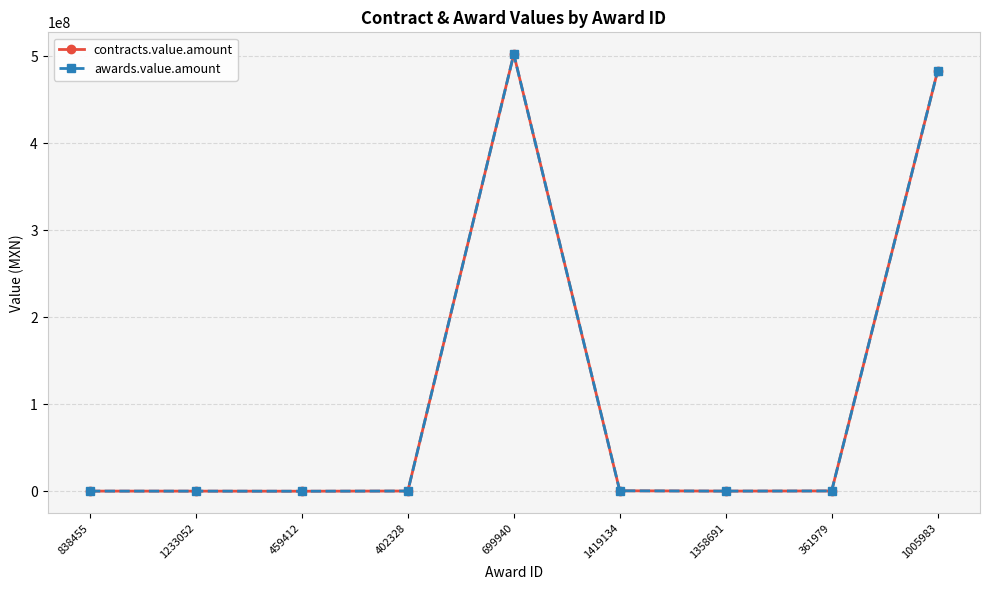

Reading left to right, list all the values displayed in this chart.

contracts.value.amount: 187500.0	158600.0	64200.0	283800.0	502400000.0	532776.5	196020.0	364200.0	483120000.0
awards.value.amount: 187500.0	158600.0	64200.0	283800.0	502400000.0	532776.5	196020.0	364200.0	483120000.0